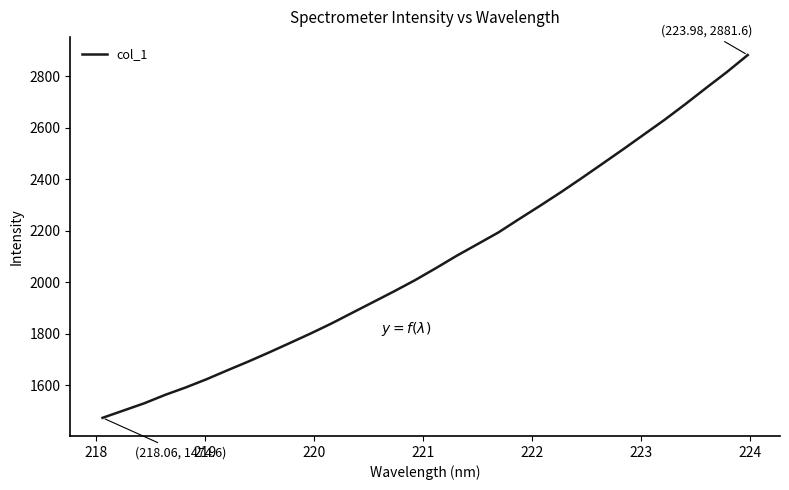

What is the difference between the maximum and minimum values?

1407.0